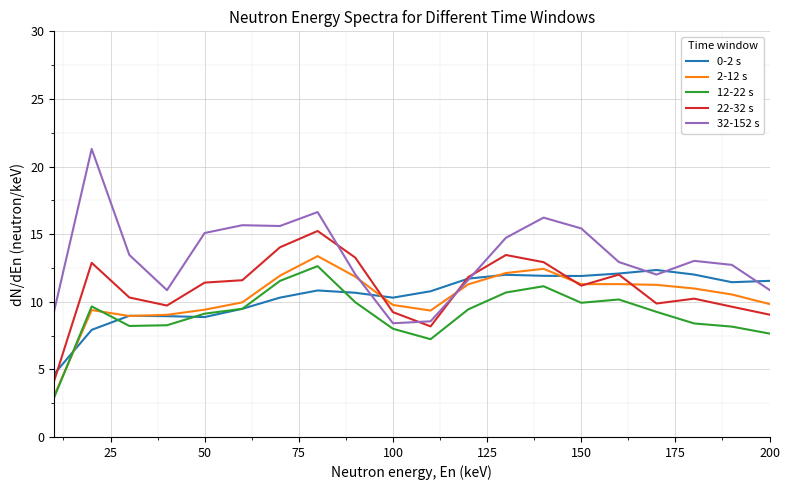

Which series has the widest spread of values?

32-152 s